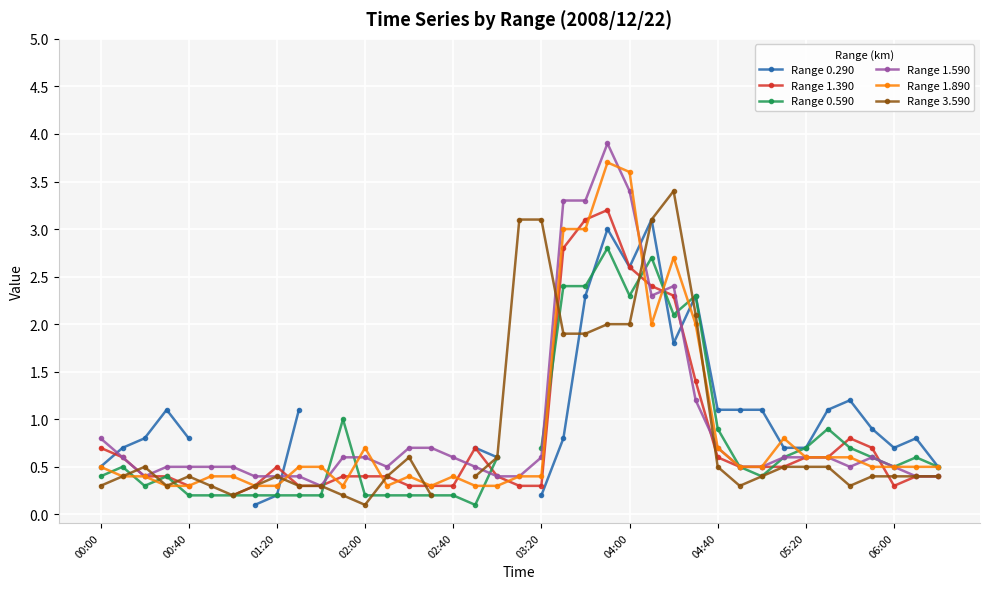

What is the highest value of the Range 1.590 series?

3.9